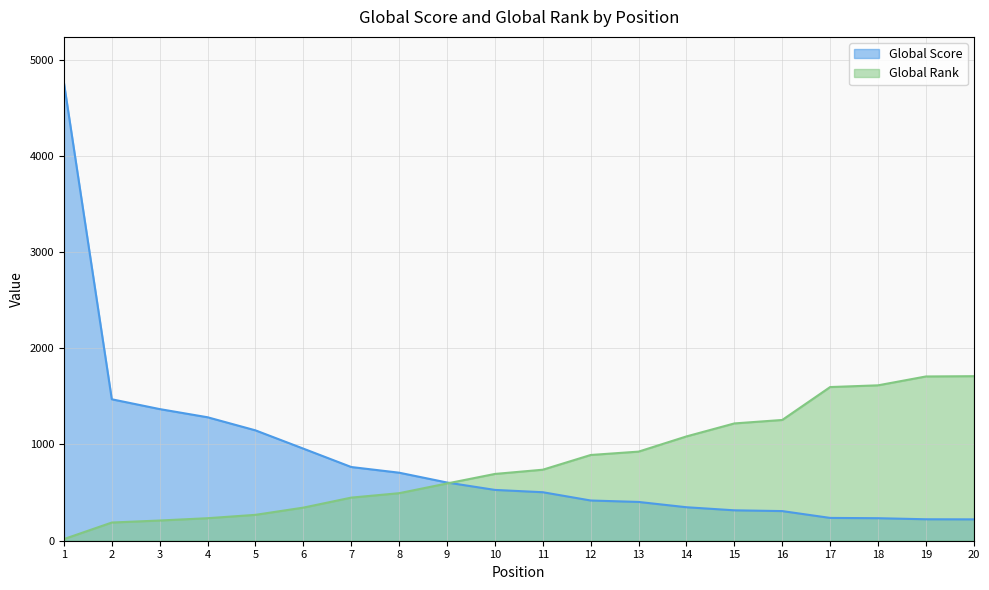

Which has a higher value, 17 or 15?

15